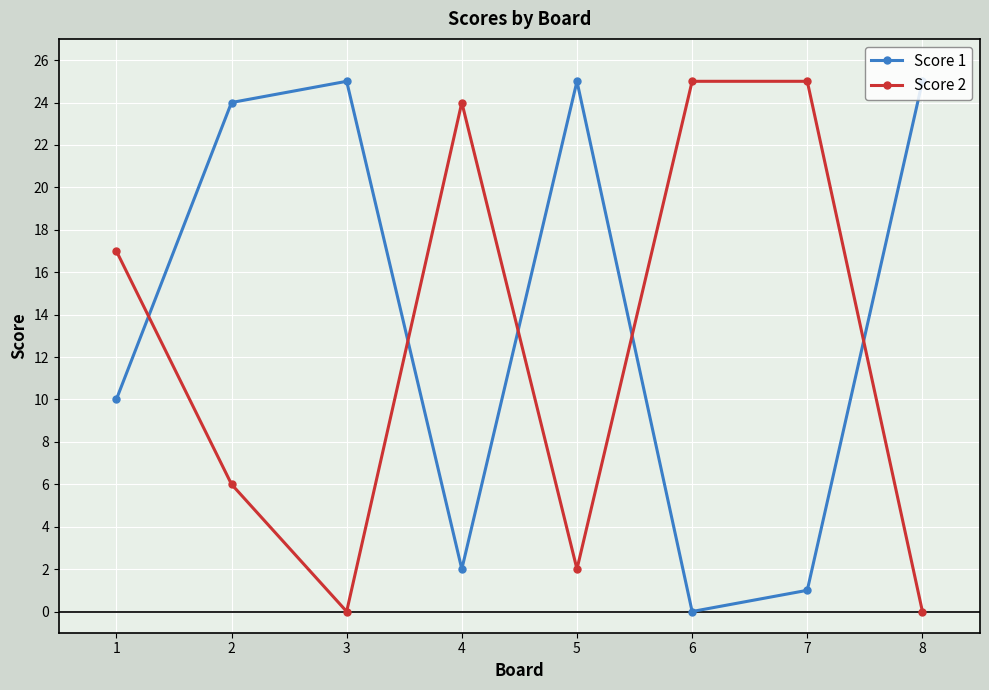

Reading right to left, extract all data points from this chart.

Score 1: 25	1	0	25	2	25	24	10
Score 2: 0	25	25	2	24	0	6	17